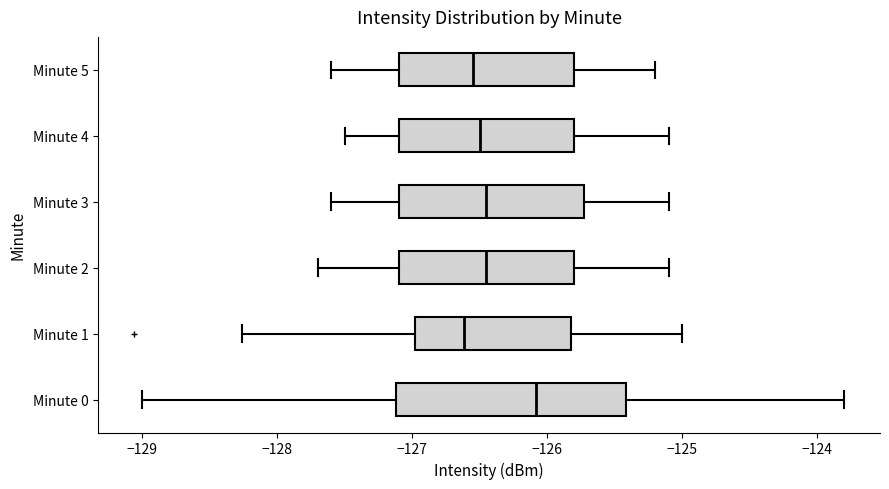

Reading bottom to top, transcribe this box plot: for each box, give where its median line is, the range the box spans, and where its two whiskers end, as read against the x-axis. The values are not printed on the chart, so give them approximately, as read against the axis.

Minute 0: median -126.1, box -127.1 to -125.4, whiskers -129.0 to -123.8
Minute 1: median -126.6, box -127.0 to -125.8, whiskers -128.3 to -125.0
Minute 2: median -126.4, box -127.1 to -125.8, whiskers -127.7 to -125.1
Minute 3: median -126.4, box -127.1 to -125.7, whiskers -127.6 to -125.1
Minute 4: median -126.5, box -127.1 to -125.8, whiskers -127.5 to -125.1
Minute 5: median -126.5, box -127.1 to -125.8, whiskers -127.6 to -125.2